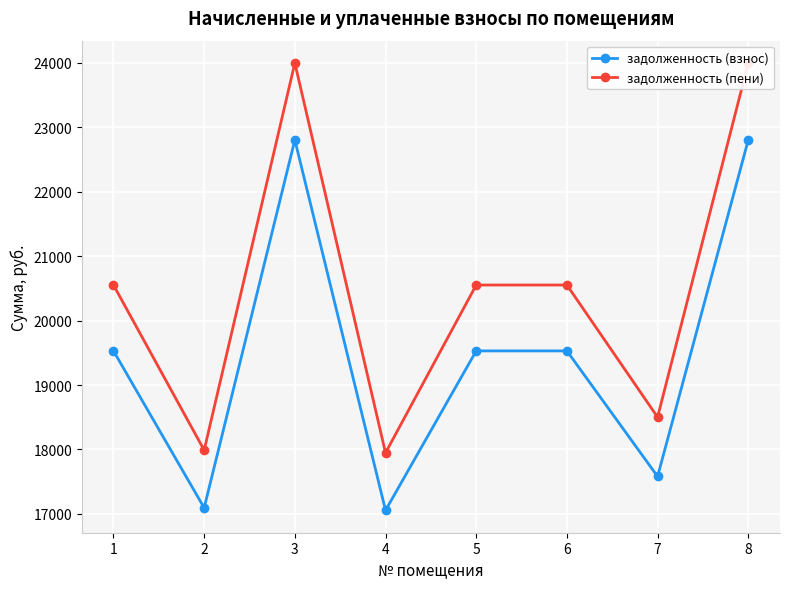

Where is задолженность (пени) nearest to the value 20972?

1